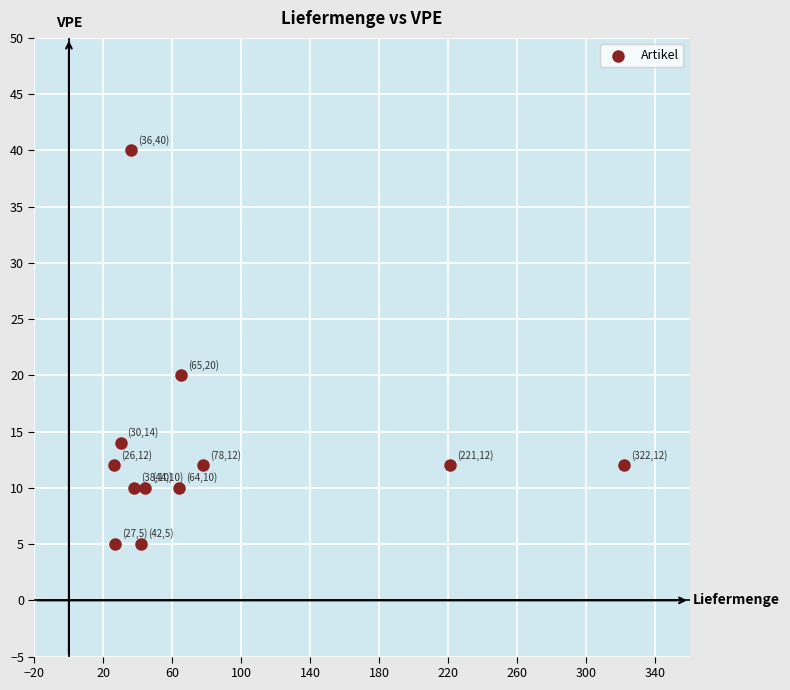

What is the average Y value?

14